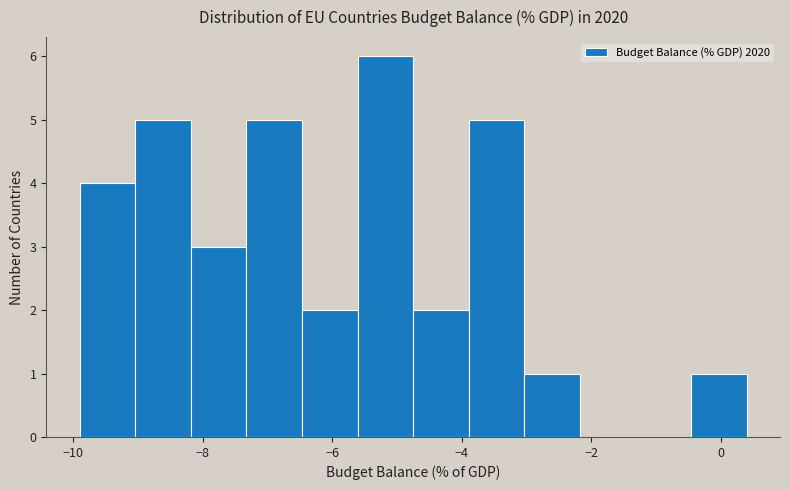

Reading left to right, list every bar in this chart as the range it spans on the x-axis followed by its height. Neither the bar edges nor the heights are printed on the chart, so give them approximately, as read against the axes.

-9.8 to -9.0: 4
-9.0 to -8.2: 5
-8.2 to -7.4: 3
-7.4 to -6.4: 5
-6.4 to -5.6: 2
-5.6 to -4.8: 6
-4.8 to -3.8: 2
-3.8 to -3.0: 5
-3.0 to -2.2: 1
-2.2 to -1.4: 0
-1.4 to -0.4: 0
-0.4 to 0.4: 1